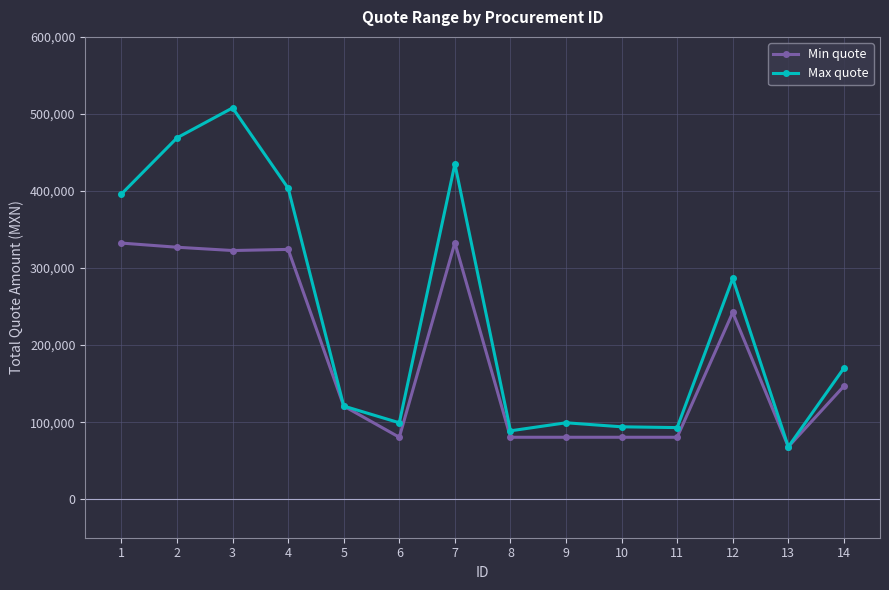

List the series in order of their overall mean, lowest first.

Min quote, Max quote